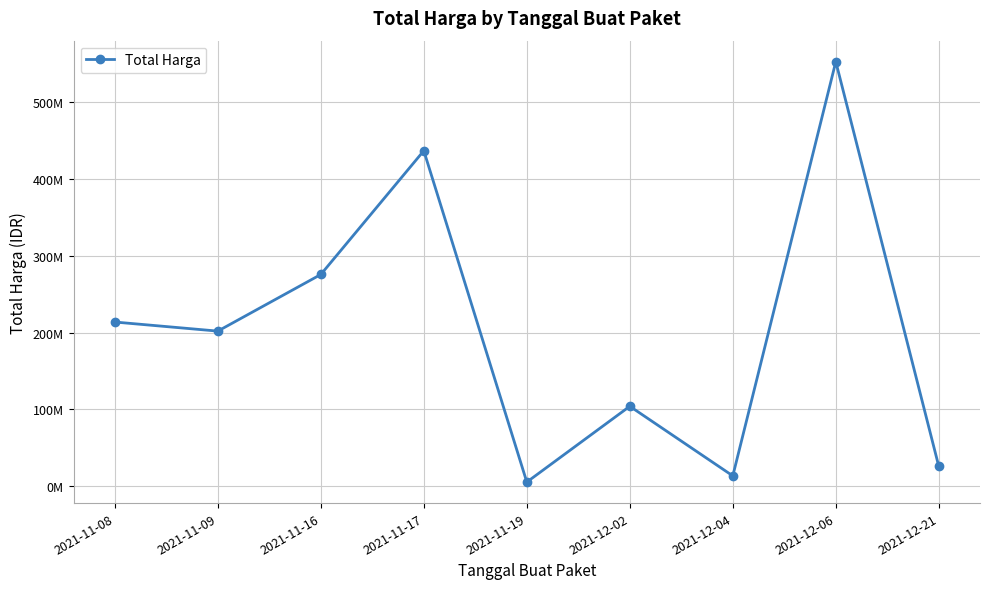

What is the difference between the maximum and second lowest values?

539762700